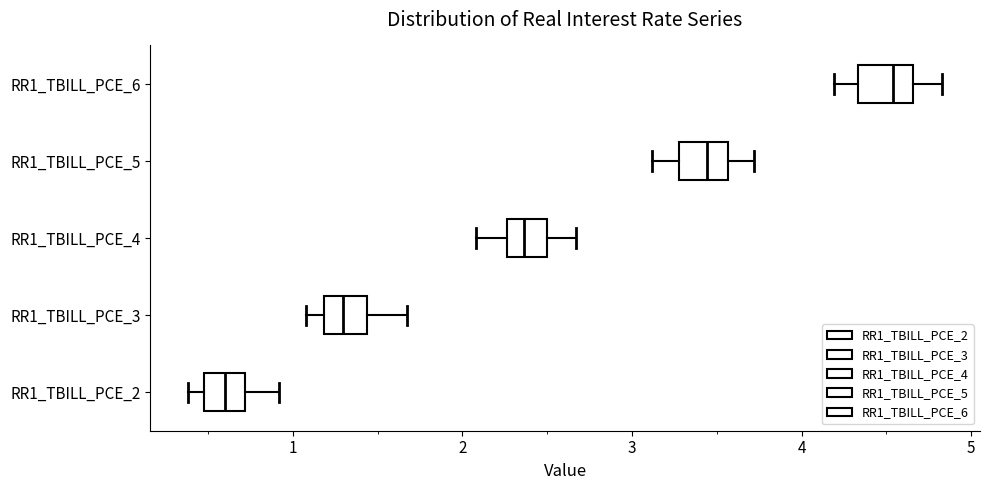

Which box has the furthest to the left median line?

RR1_TBILL_PCE_2